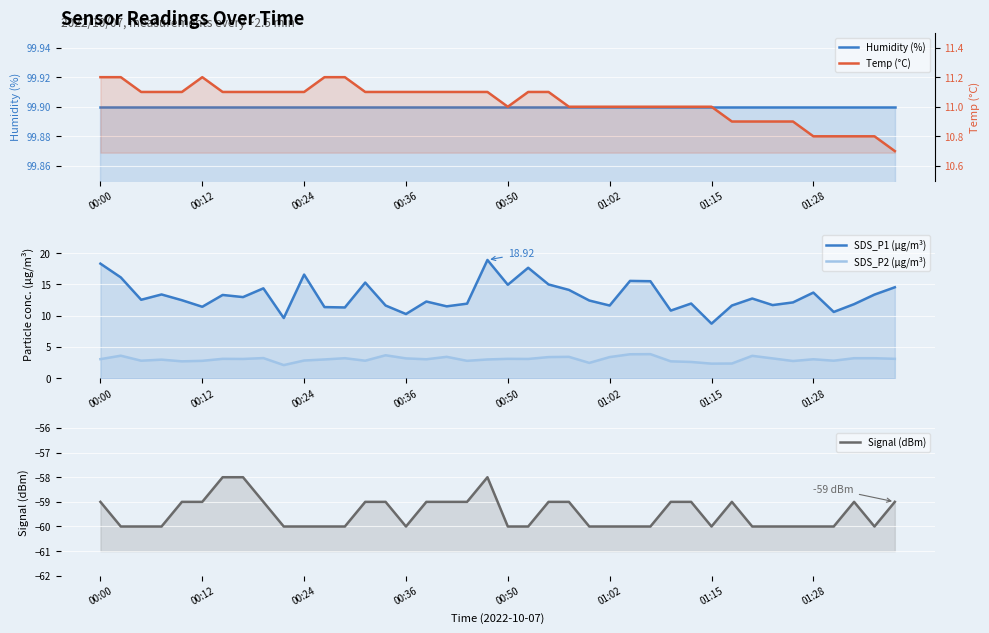

What is the total value across all series at 00:12?

66.3